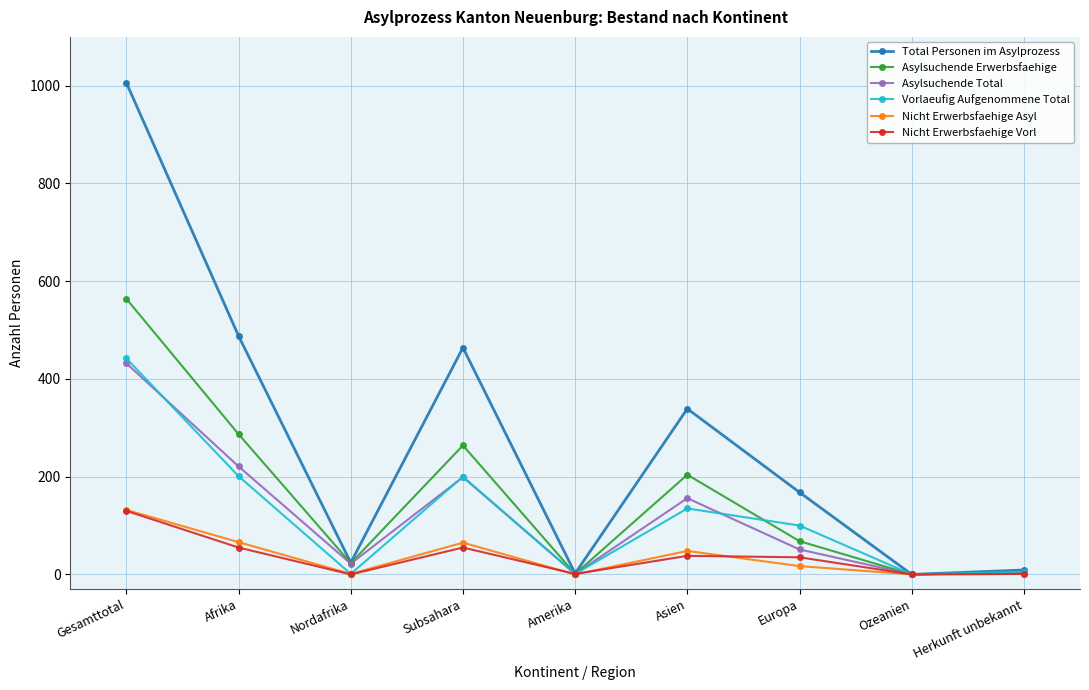

What is the spread (max minus min) of values at Subsahara?

409